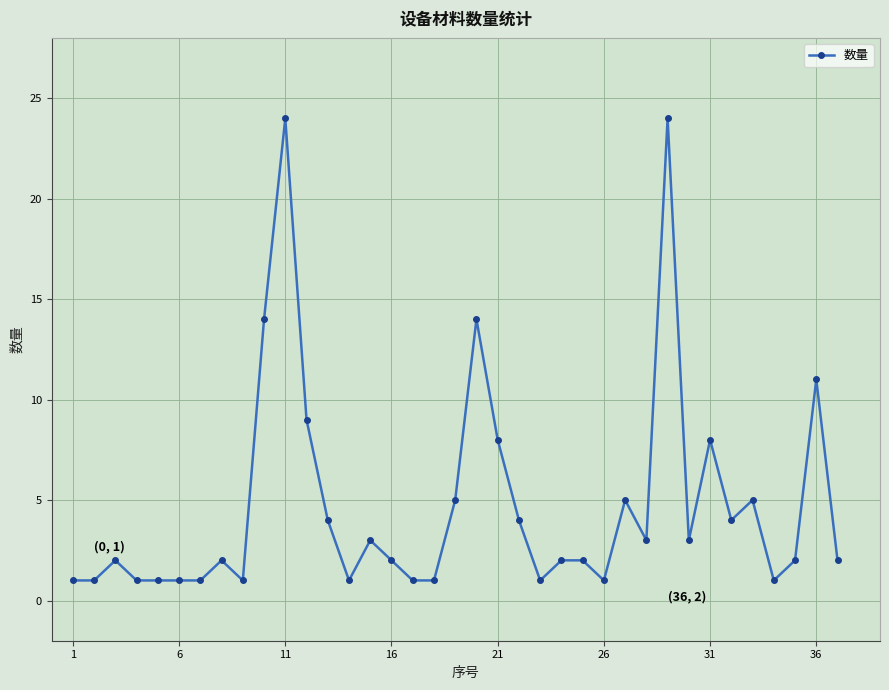

Reading left to right, transcribe all the data shown in this chart.

1	1	2	1	1	1	1	2	1	14	24	9	4	1	3	2	1	1	5	14	8	4	1	2	2	1	5	3	24	3	8	4	5	1	2	11	2